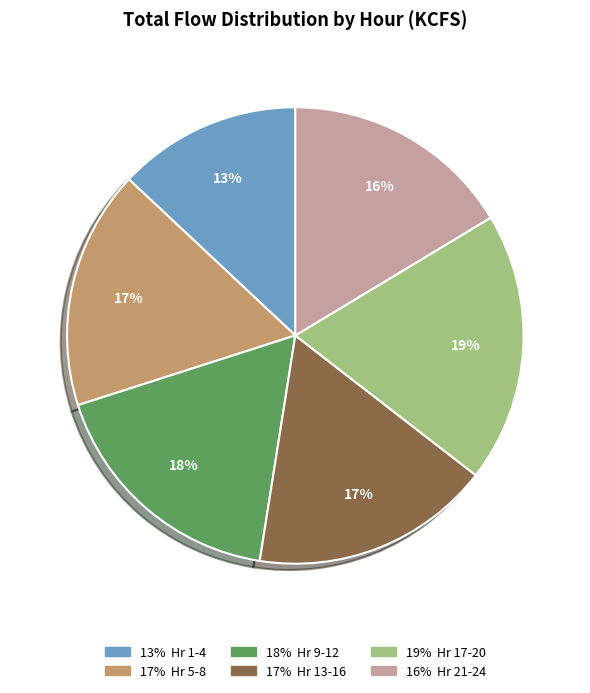

How many slices are in this pie chart?

6